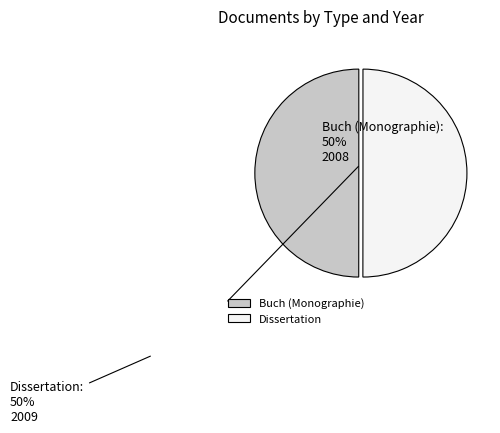

True or false: Dissertation accounts for 50% of the total.

True